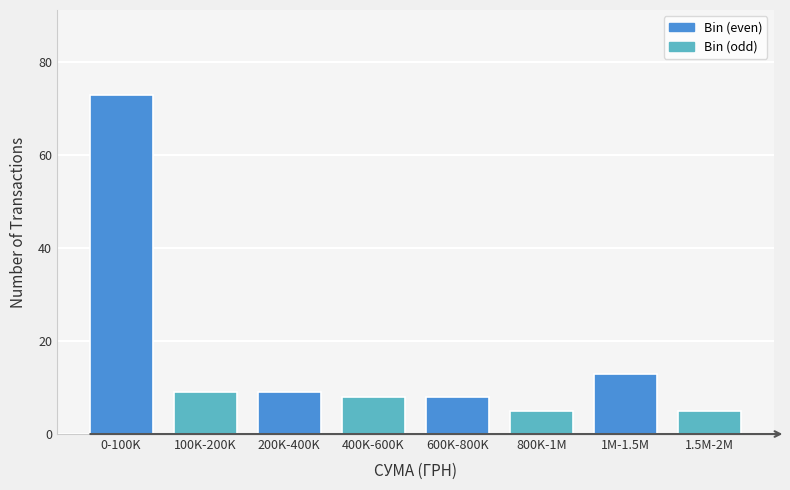

Reading left to right, what are all the values shown in this chart?

0-100K=73	100K-200K=9	200K-400K=9	400K-600K=8	600K-800K=8	800K-1M=5	1M-1.5M=13	1.5M-2M=5